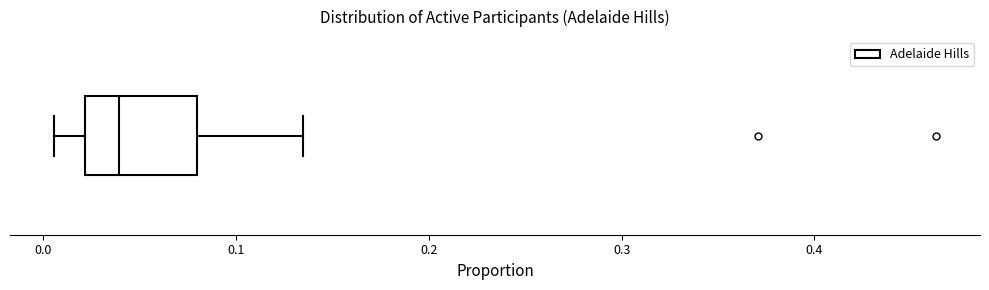

Transcribe this box plot: give where the median line is, the range the box spans, and where the two whiskers end, as read against the x-axis. The values are not printed on the chart, so give them approximately, as read against the axis.

median 0.04, box 0.02 to 0.08, whiskers 0.01 to 0.13